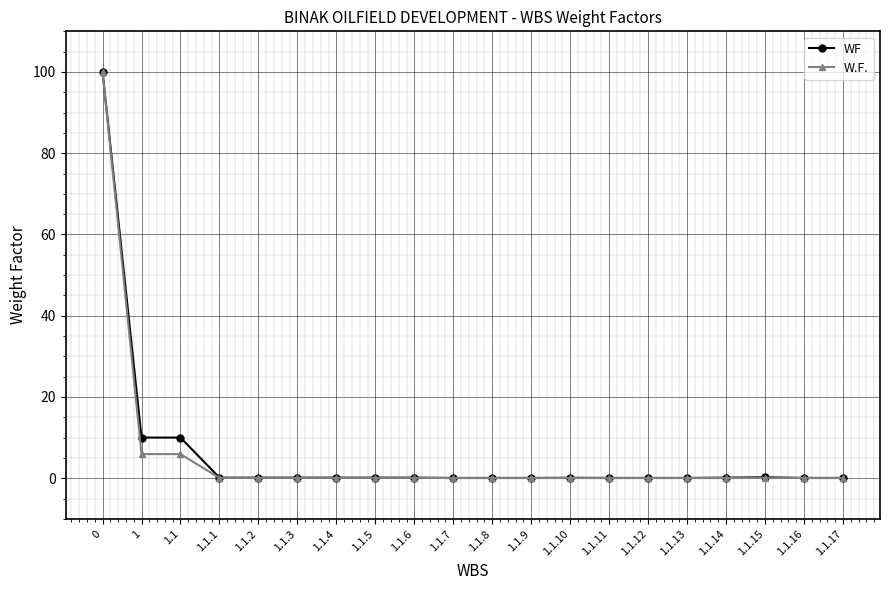

What is the label of the 16th point from the right?

1.1.2